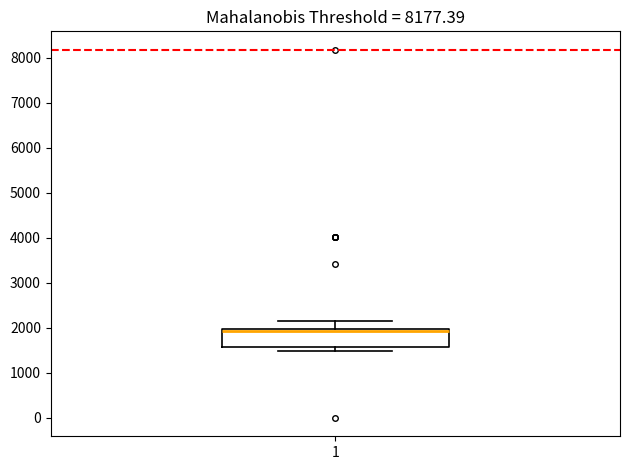

Where does the median line of the box at x = 1 sit on the y-axis? The values are not printed on the chart, so give them approximately, as read against the axis.

1900